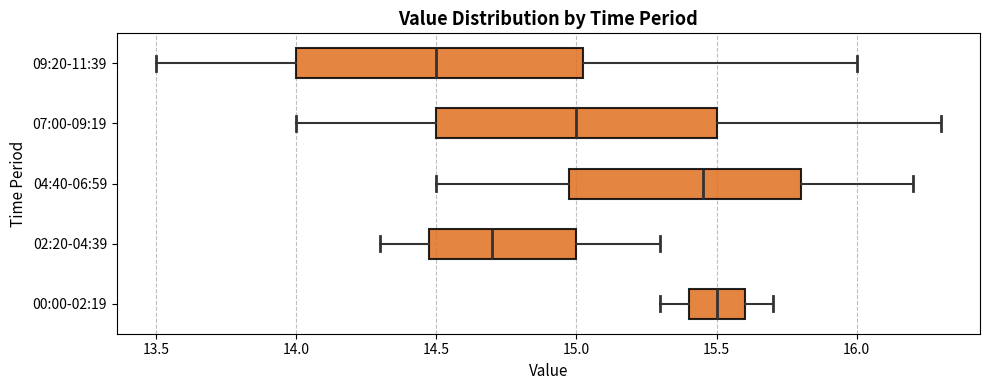

Where does the right whisker of the box for 09:20-11:39 end on the x-axis? The values are not printed on the chart, so give them approximately, as read against the axis.

16.00